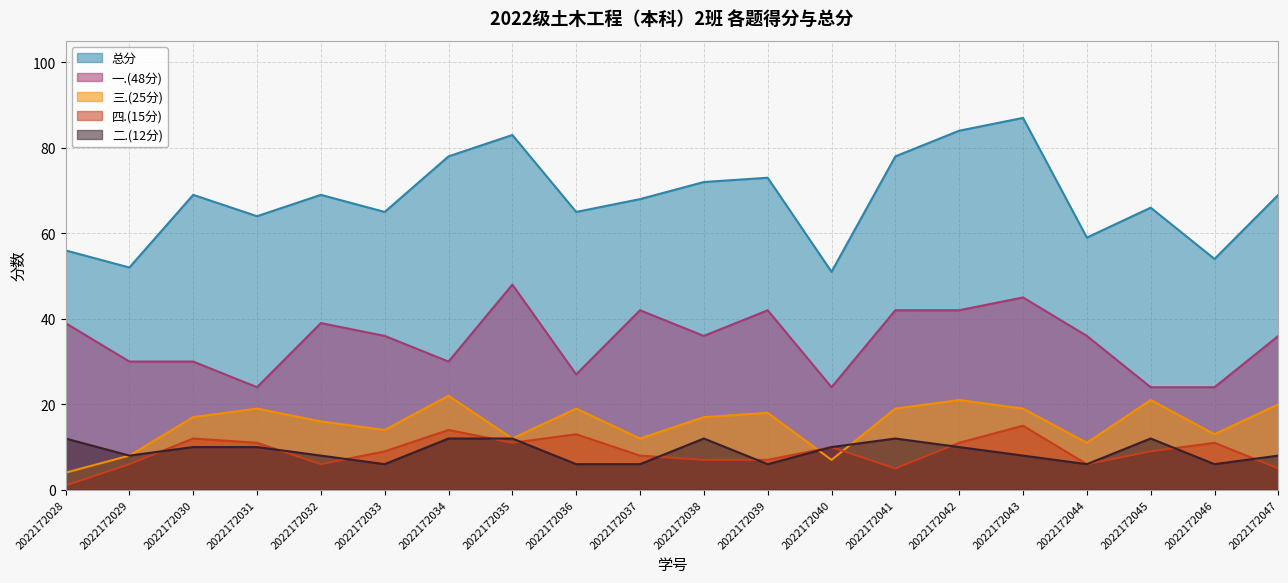

Which series has the widest spread of values?

总分